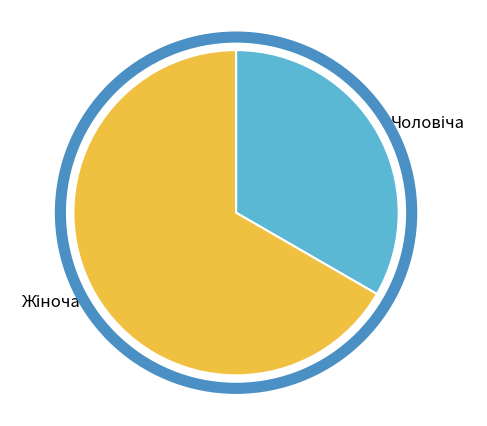

Count the number of slices in the pie.

2